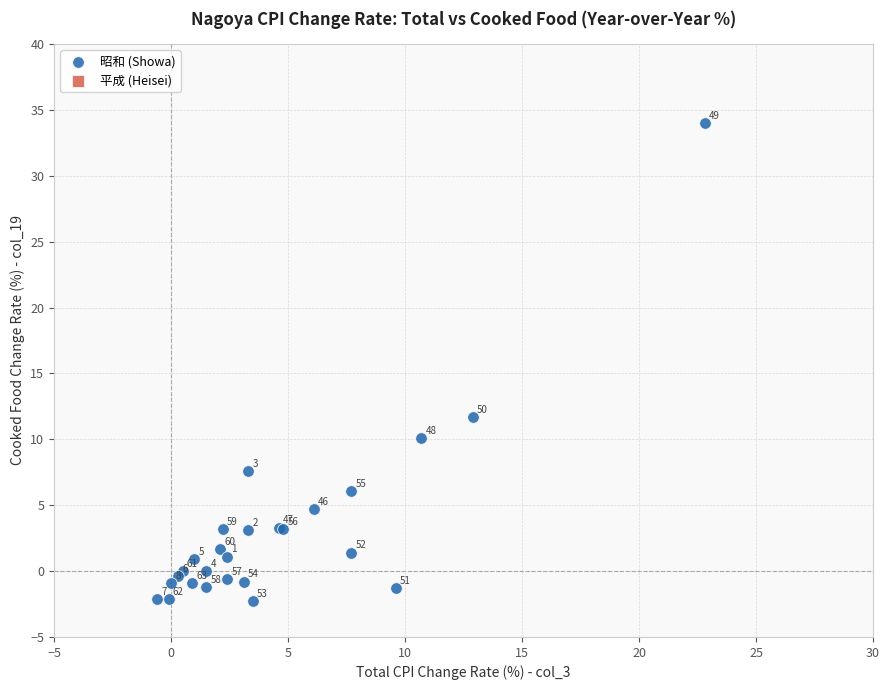

What Y value in the scatter plot is closest to 15?

11.7